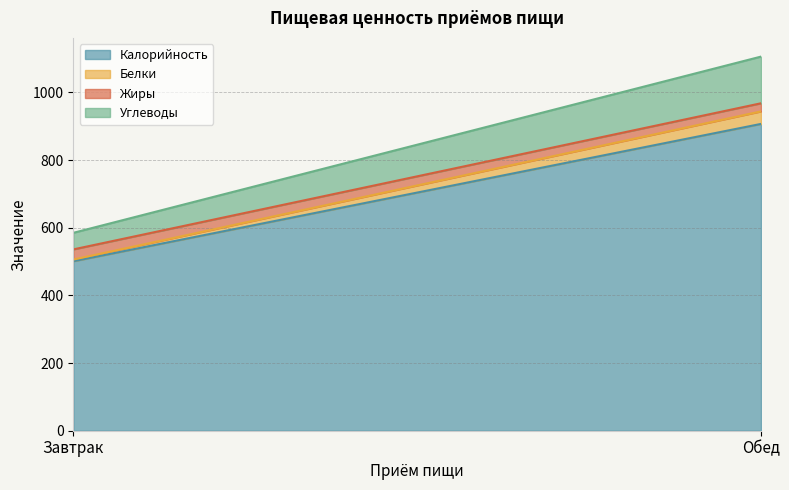

Reading right to left, transcribe all the data shown in this chart.

Калорийность: Обед=907	Завтрак=501
Белки: Обед=37	Завтрак=5
Жиры: Обед=24	Завтрак=30
Углеводы: Обед=138	Завтрак=49